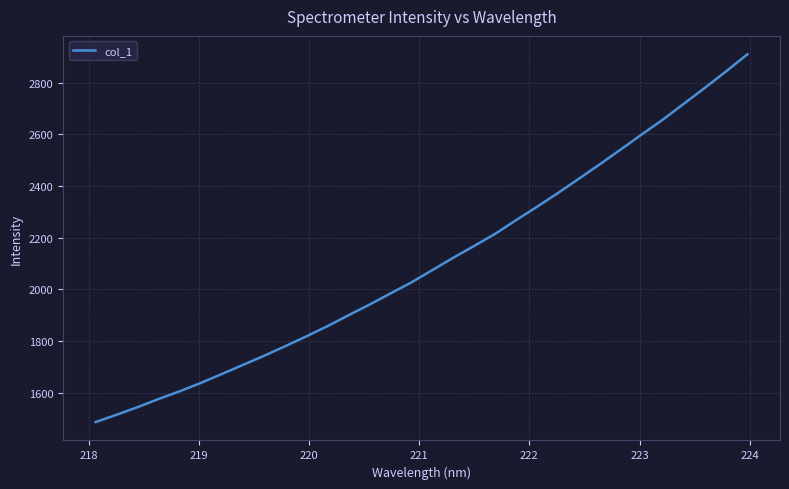

What is the maximum value shown in the chart?

2910.4